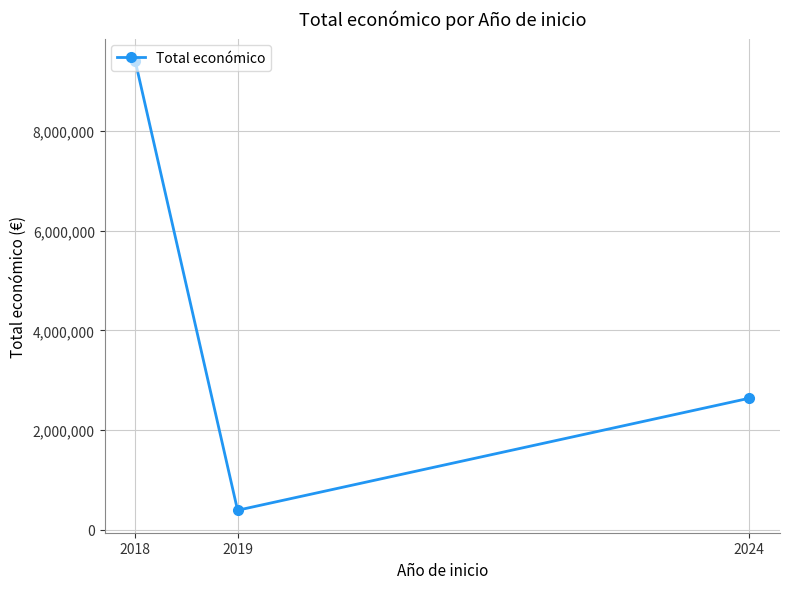

What is the sum of the values at 2019 and 2018?

9793754